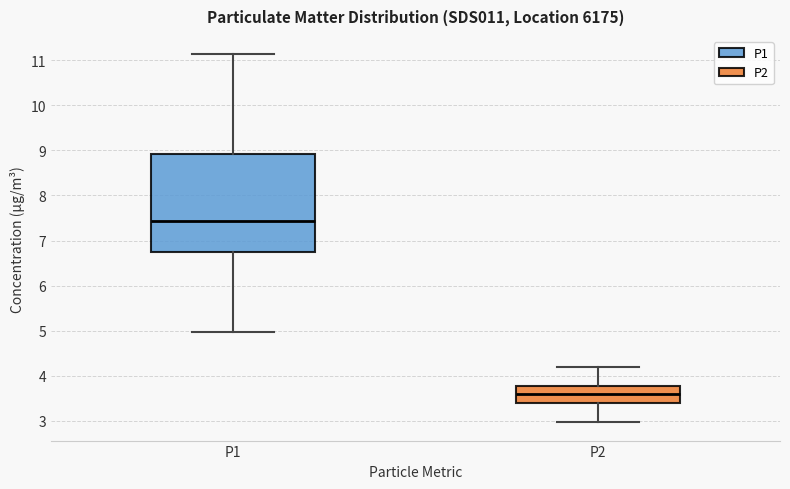

Reading left to right, read every box against the y-axis: the position of its median line, the range the box covers, and the ends of its whiskers. The values are not printed on the chart, so give them approximately, as read against the axis.

P1: median 7.4, box 6.7 to 8.9, whiskers 5.0 to 11.1
P2: median 3.6, box 3.4 to 3.8, whiskers 3.0 to 4.2